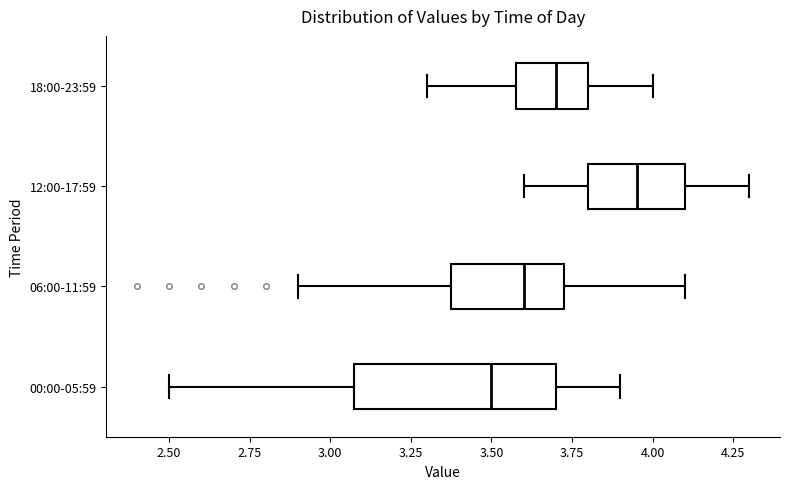

Reading bottom to top, read every box against the x-axis: the position of its median line, the range the box covers, and the ends of its whiskers. The values are not printed on the chart, so give them approximately, as read against the axis.

00:00-05:59: median 3.50, box 3.10 to 3.70, whiskers 2.50 to 3.90
06:00-11:59: median 3.60, box 3.40 to 3.75, whiskers 2.90 to 4.10
12:00-17:59: median 3.95, box 3.80 to 4.10, whiskers 3.60 to 4.30
18:00-23:59: median 3.70, box 3.60 to 3.80, whiskers 3.30 to 4.00